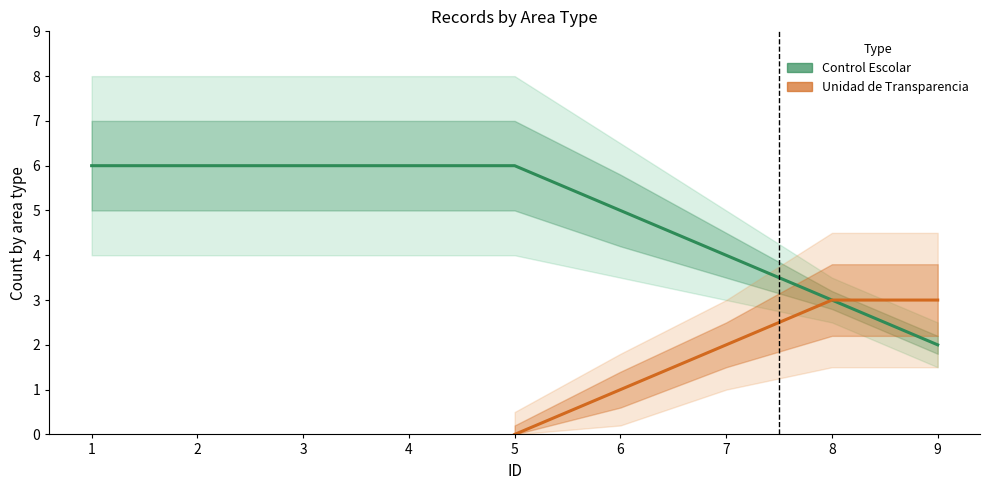

How many data points are less than 6?

4